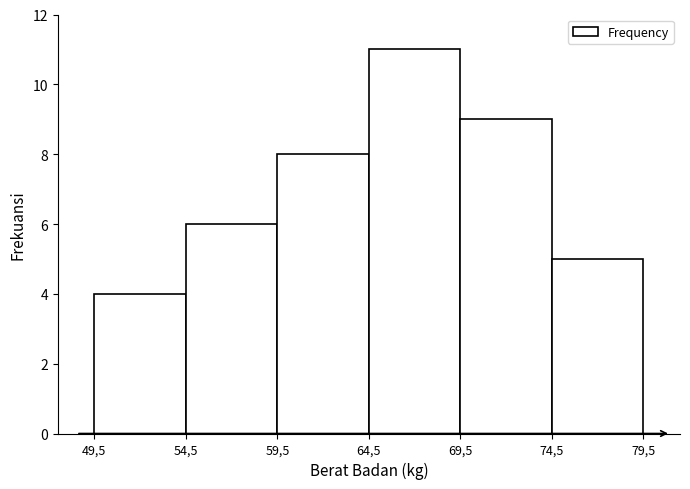

Reading left to right, what are all the values shown in this chart?

4	6	8	11	9	5